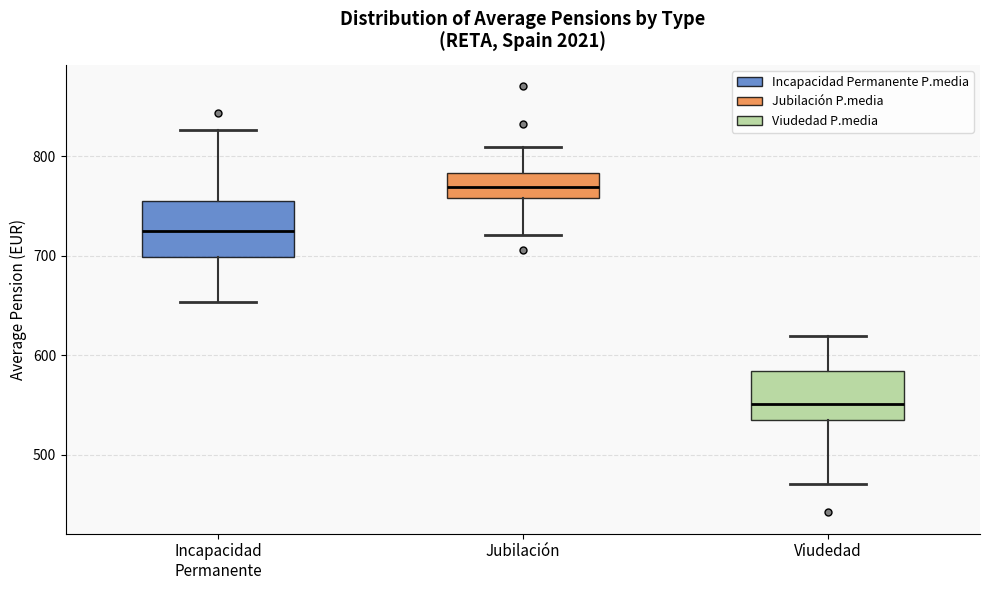

Reading left to right, read every box against the y-axis: the position of its median line, the range the box covers, and the ends of its whiskers. The values are not printed on the chart, so give them approximately, as read against the axis.

Incapacidad Permanente: median 730, box 700 to 750, whiskers 650 to 830
Jubilación: median 770, box 760 to 780, whiskers 720 to 810
Viudedad: median 550, box 540 to 580, whiskers 470 to 620